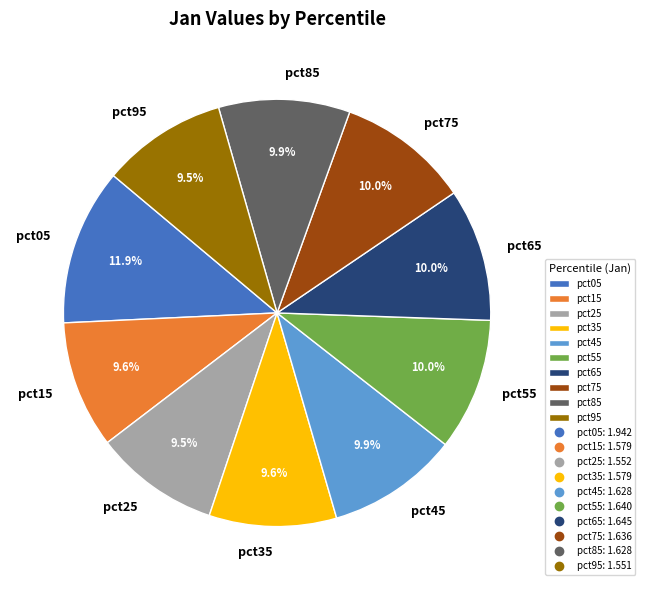

Approximately how many times larger is the value at pct95 compared to pct25?

1.0